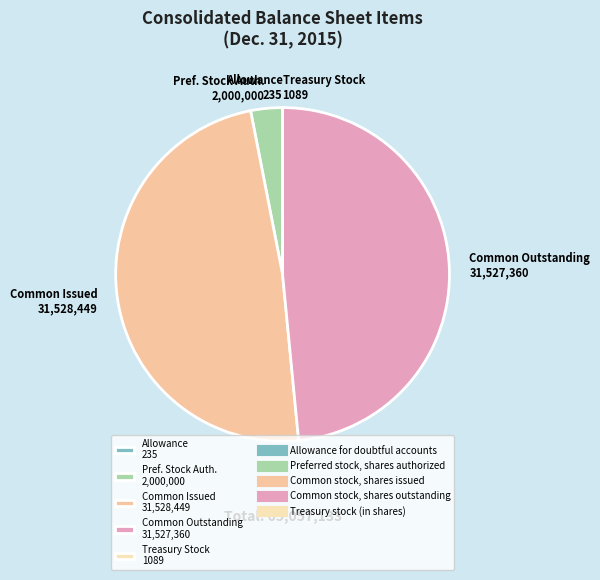

Is there a majority slice in this chart?

No